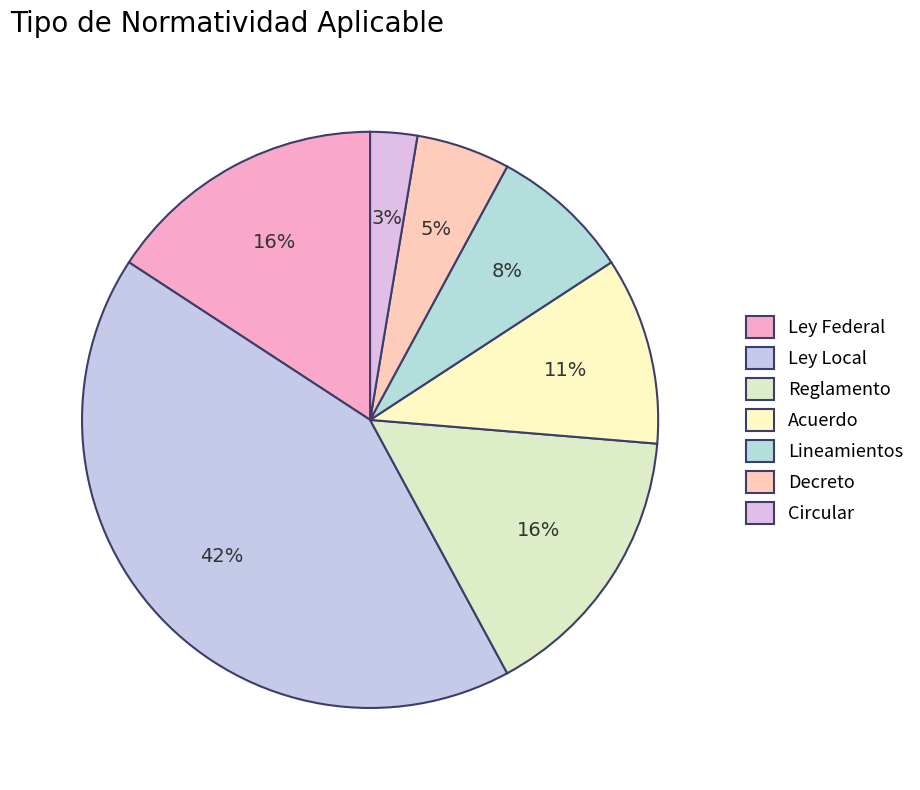

How many slices are in this pie chart?

7